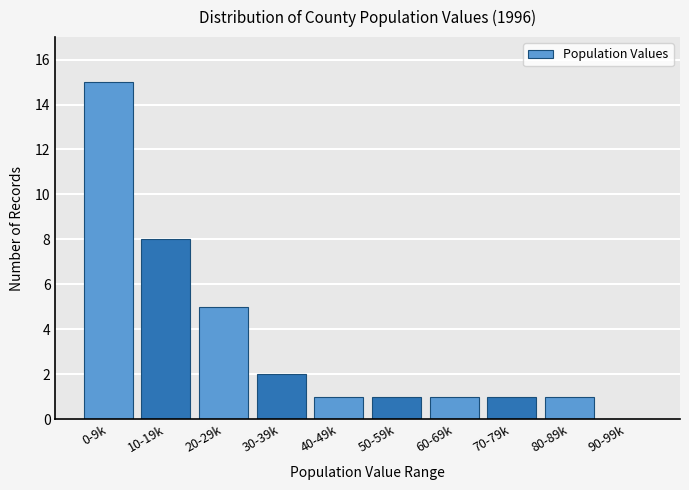

Reading left to right, what are all the values shown in this chart?

0-9k=15	10-19k=8	20-29k=5	30-39k=2	40-49k=1	50-59k=1	60-69k=1	70-79k=1	80-89k=1	90-99k=0